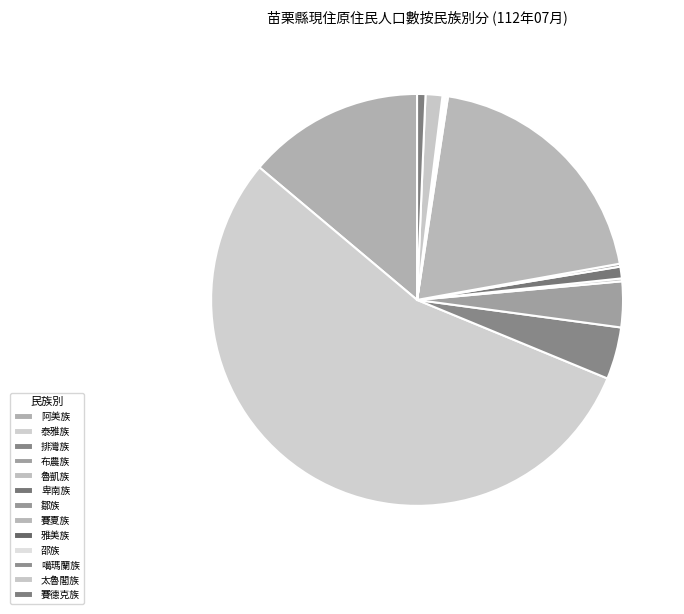

Does 泰雅族 account for over 50% of the chart?

Yes